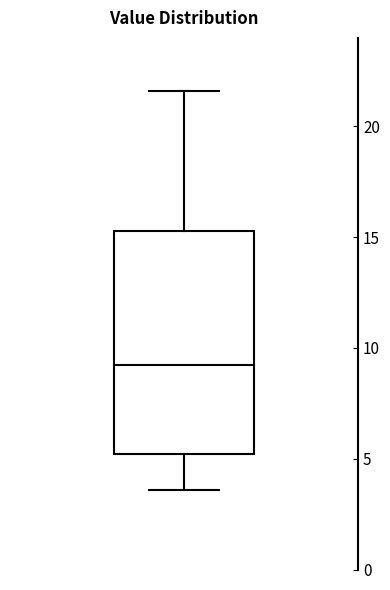

Transcribe this box plot: give where the median line is, the range the box spans, and where the two whiskers end, as read against the y-axis. The values are not printed on the chart, so give them approximately, as read against the axis.

median 9.0, box 5.0 to 15.5, whiskers 3.5 to 21.5